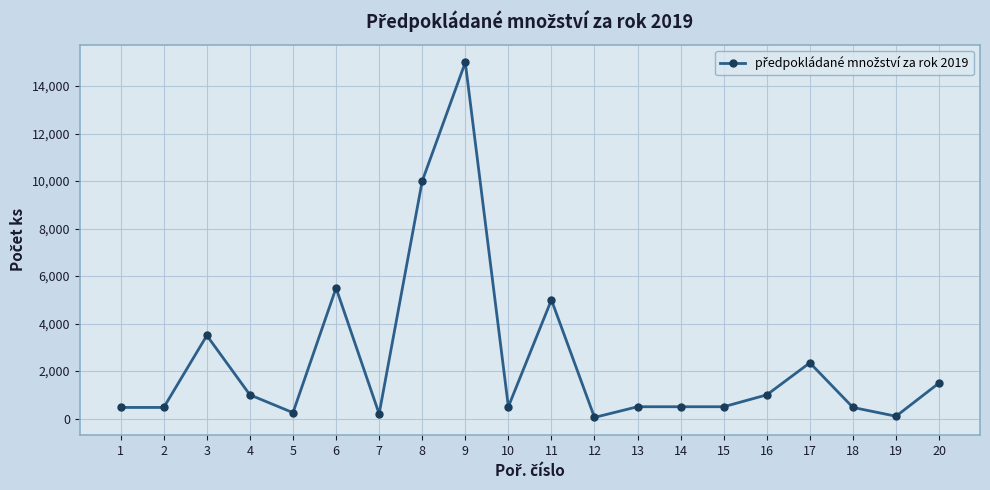

What is the ratio of the value at 13 to the value at 4?

0.5